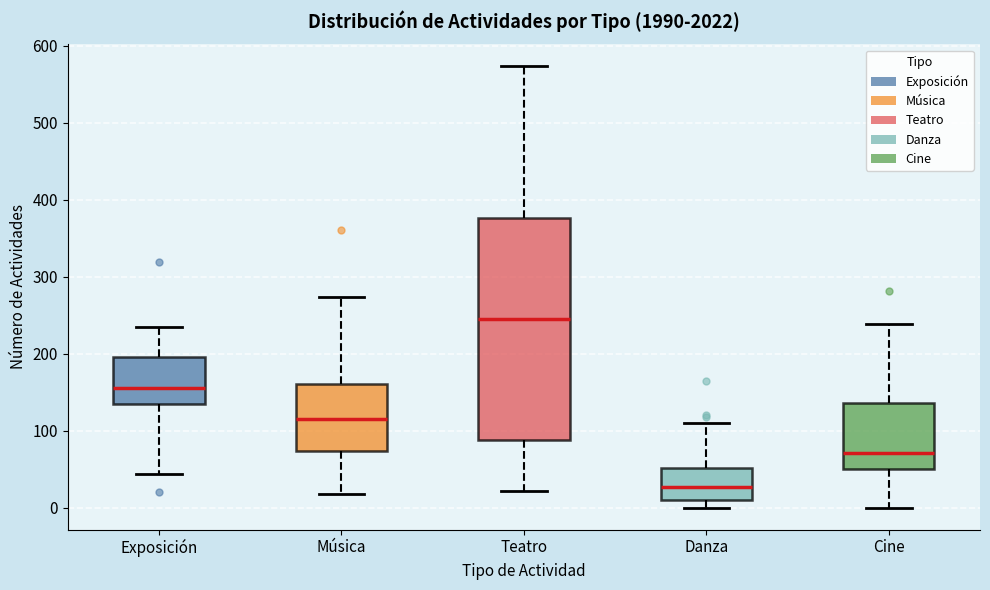

Comparing the boxes themselves (not the whiskers), which one is the tallest?

Teatro